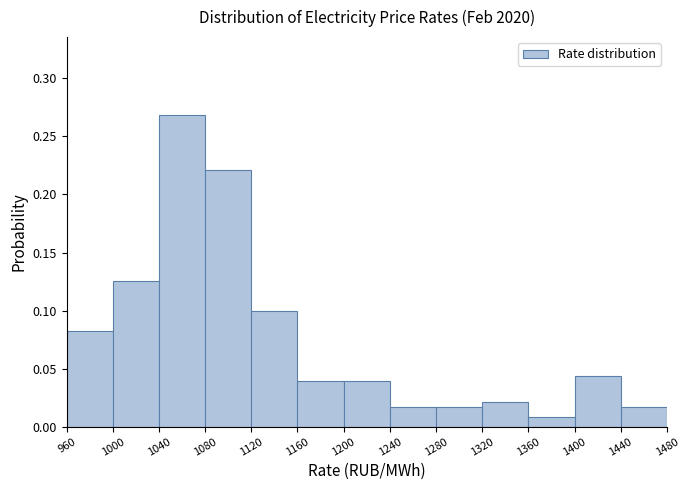

Which range on the x-axis has the tallest bar?

1040 to 1080